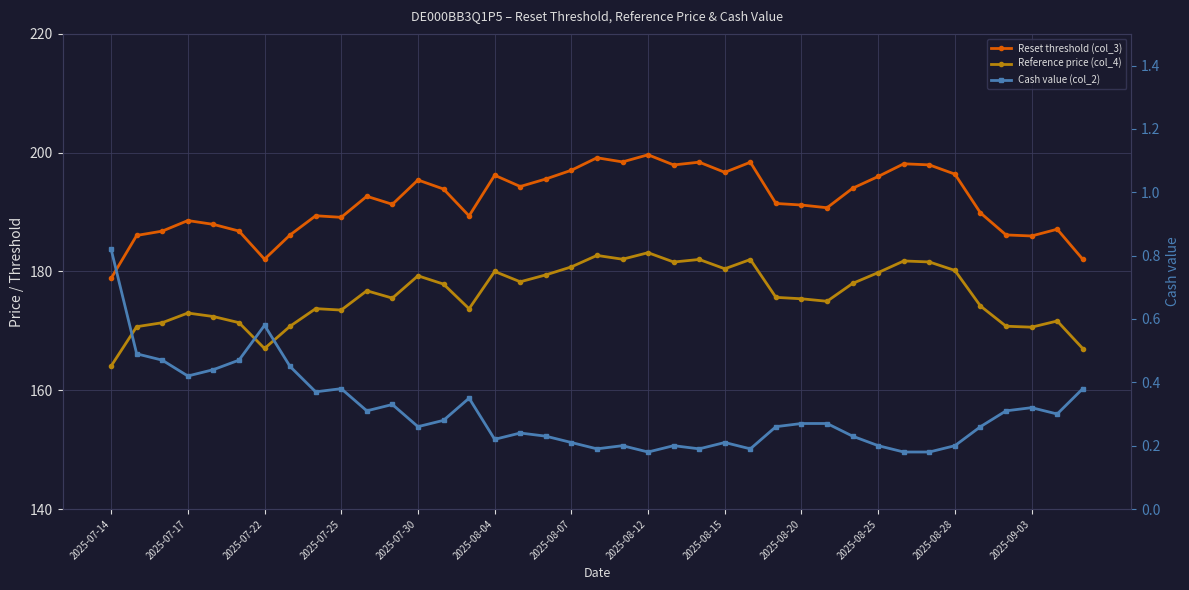

What is the difference between the highest and lowest values at 2025-08-25?

195.8